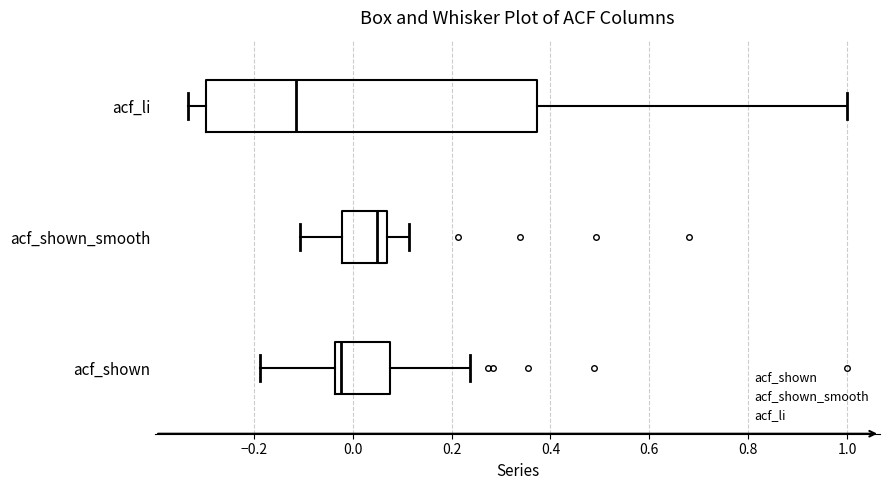

Where is the right edge of the box for acf_shown_smooth on the x-axis? The values are not printed on the chart, so give them approximately, as read against the axis.

0.06